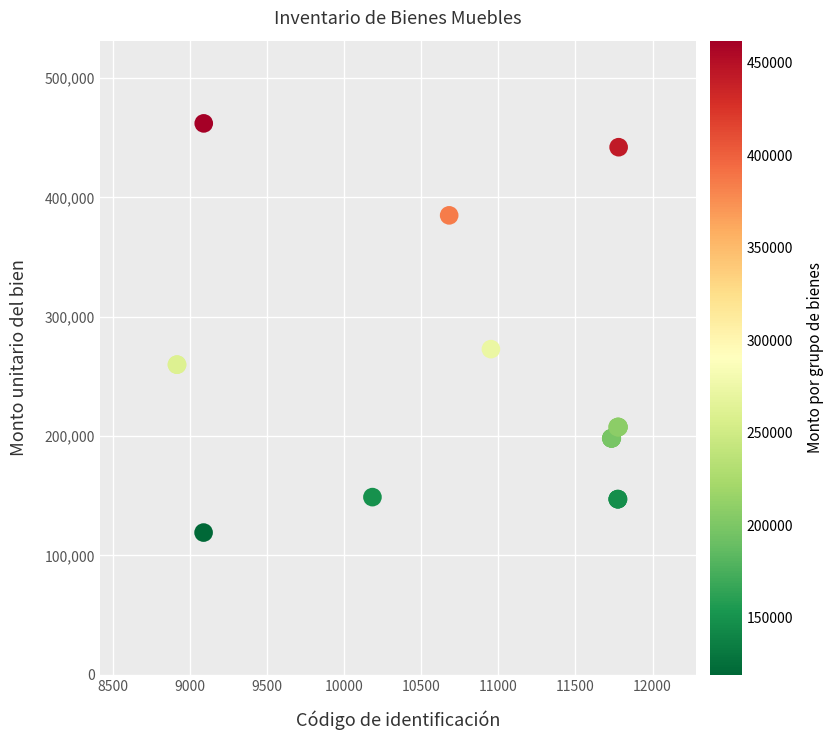

What Y value in the scatter plot is closest to 290630?

272900